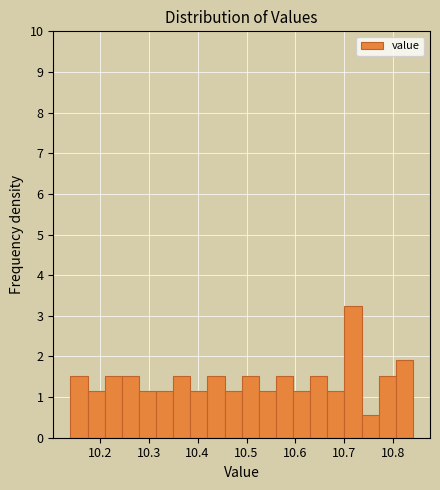

Around what value on the x-axis is the tallest bar? Give the approximate position of its centre, as read against the axis.

10.72